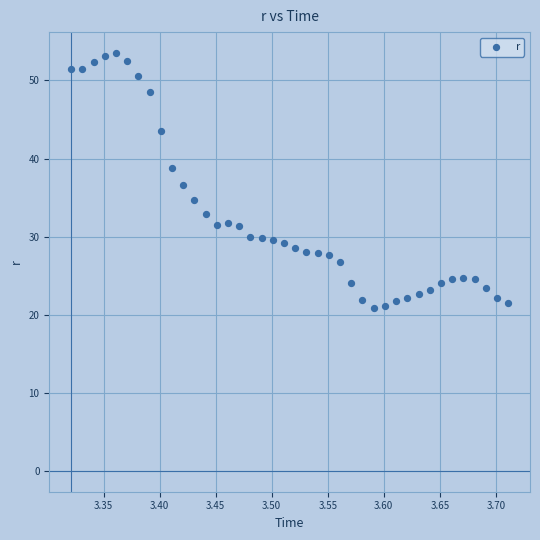

What is the range of X values (max minus min)?

0.4